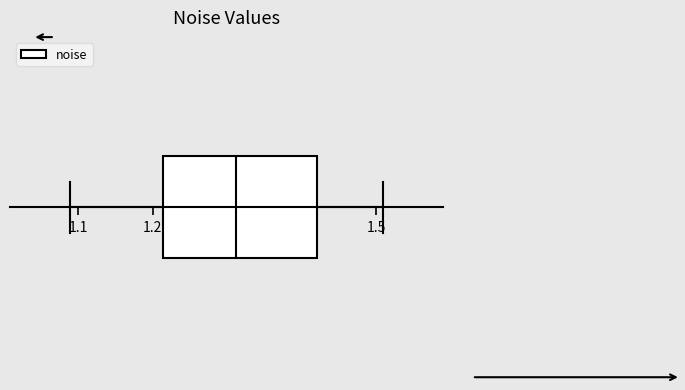

Where is the right edge of the box on the x-axis? The values are not printed on the chart, so give them approximately, as read against the axis.

1.42